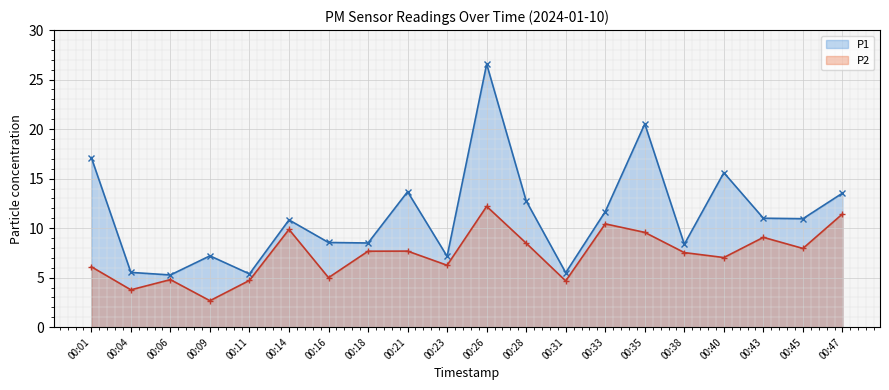

How many interior local valleys does the P2 series have?

7